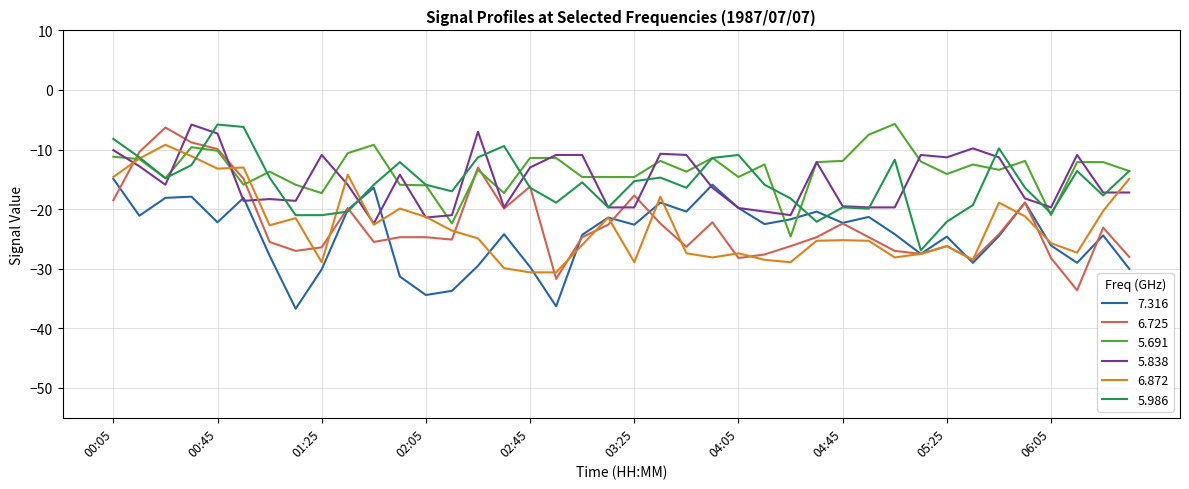

What is the lowest value of the 7.316 series?

-36.7